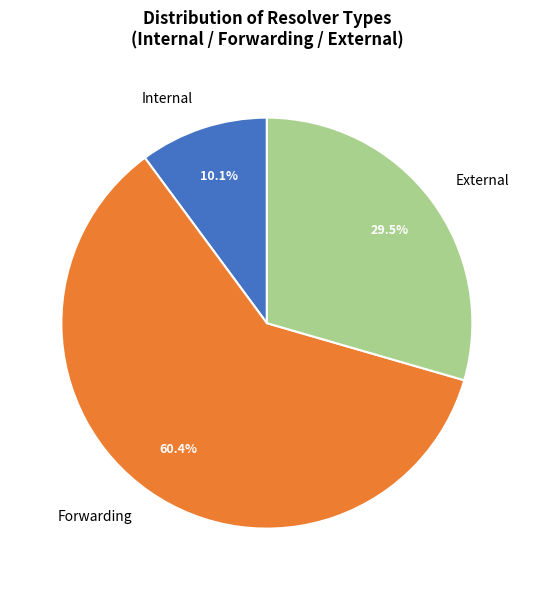

Approximately how many times larger is the value at Internal compared to External?

0.3